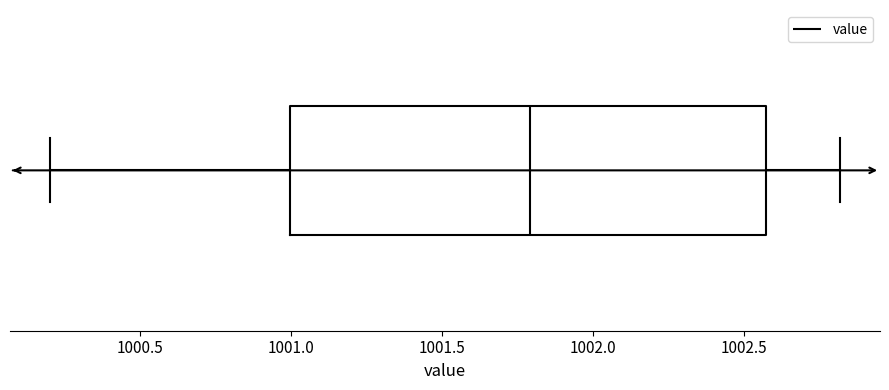

Read this box plot against the x-axis: the position of the median line, the range covered by the box, and the ends of both whiskers. The values are not printed on the chart, so give them approximately, as read against the axis.

median 1001.80, box 1001.00 to 1002.55, whiskers 1000.20 to 1002.80